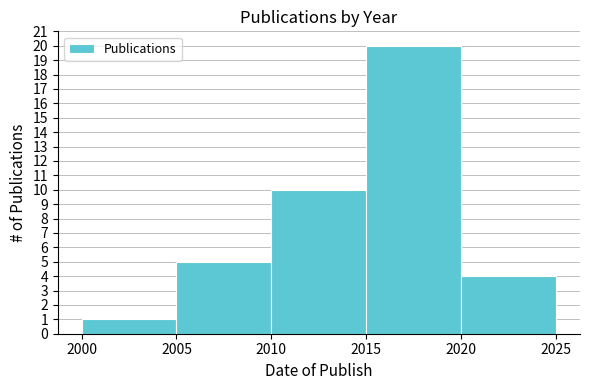

What is the height of the bar covering 2005 to 2010 on the x-axis? The values are not printed on the chart, so give them approximately, as read against the axis.

5